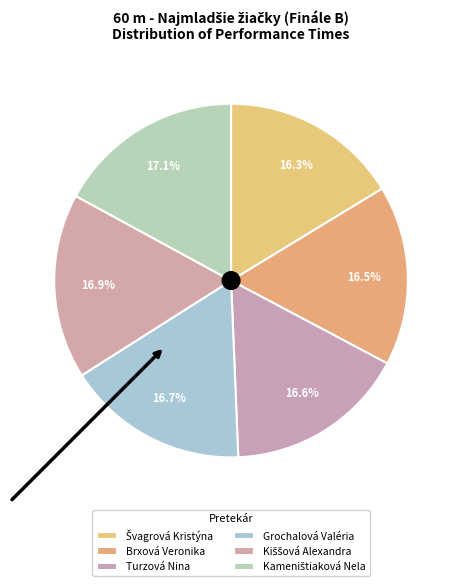

To the nearest percent, what portion does Kiššová Alexandra represent?

17%